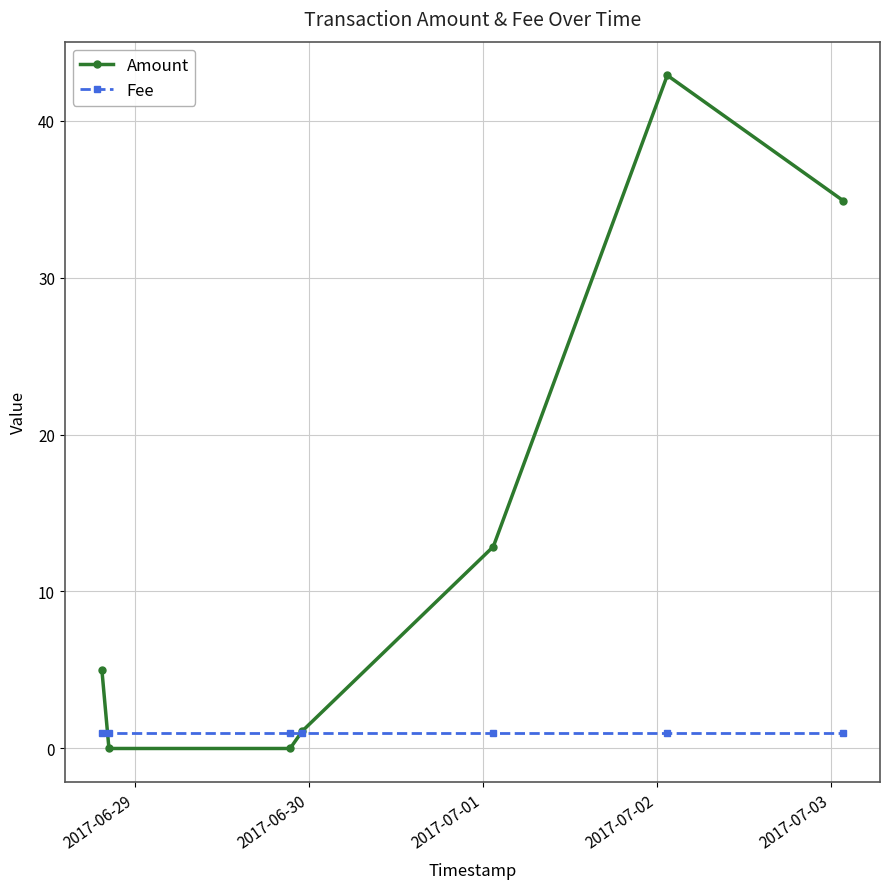

What is the average value of the Fee series?

1.0